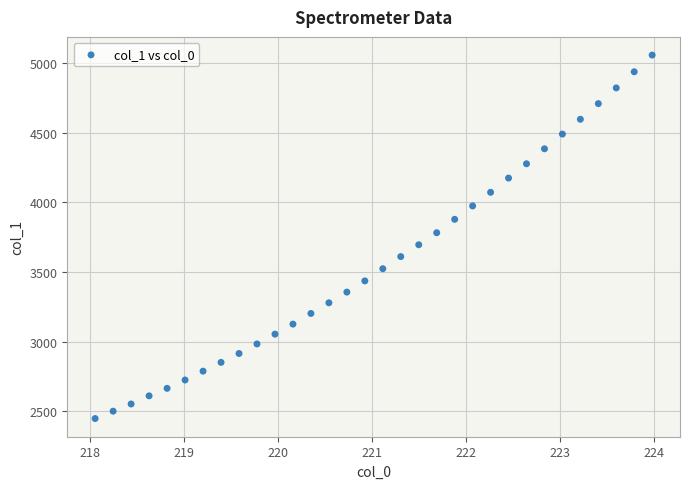

What is the range of Y values (max minus min)?

2610.7